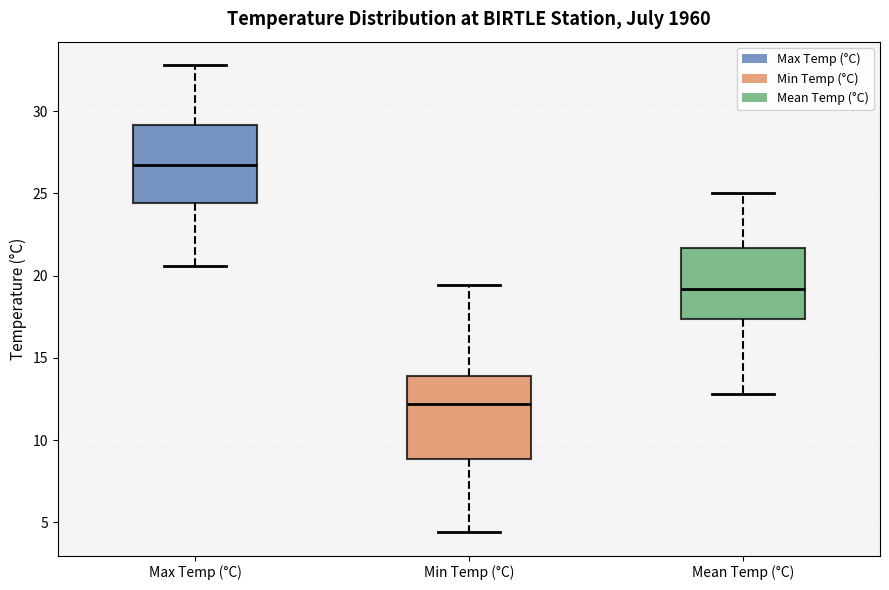

Which box has the highest median line?

Max Temp (°C)